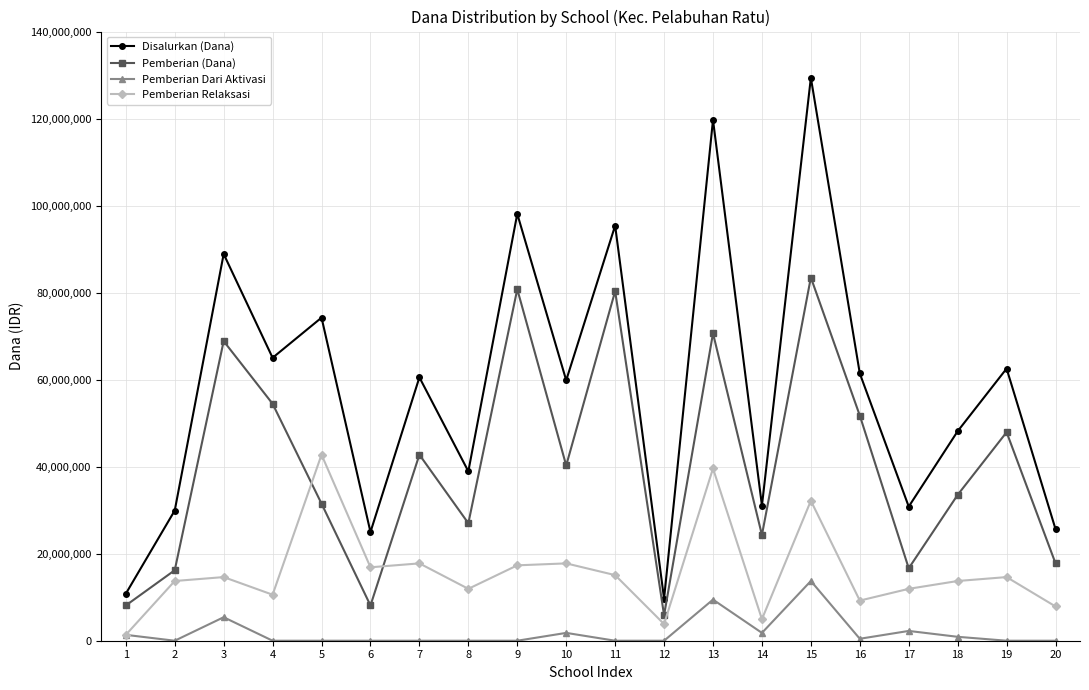

True or false: Disalurkan (Dana) has a value of 162815811 at 9.

False